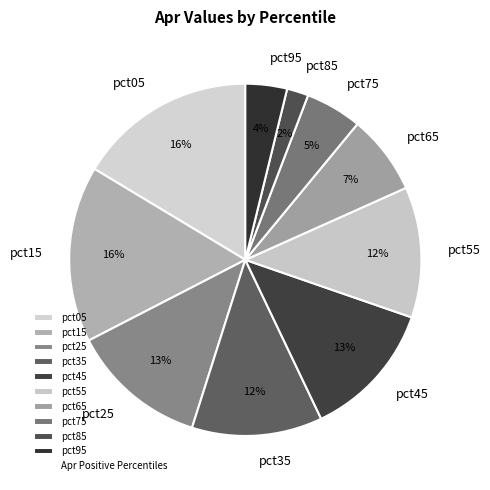

Which slice is the smallest?

pct85